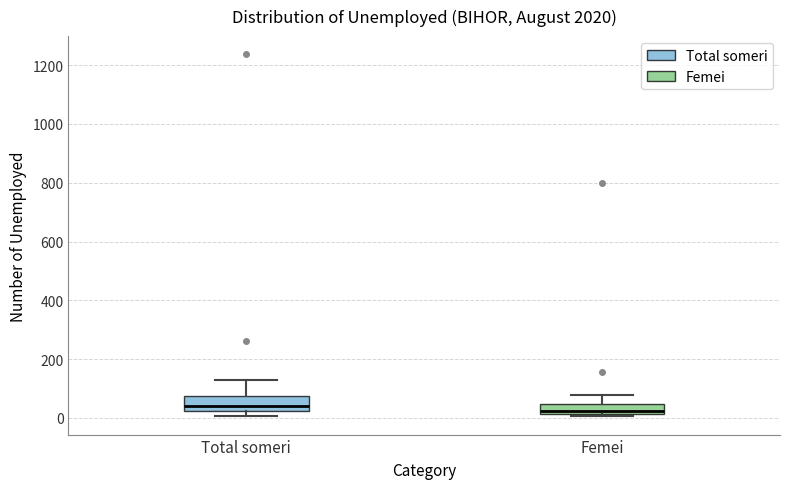

Where is the upper edge of the box for Femei on the y-axis? The values are not printed on the chart, so give them approximately, as read against the axis.

40